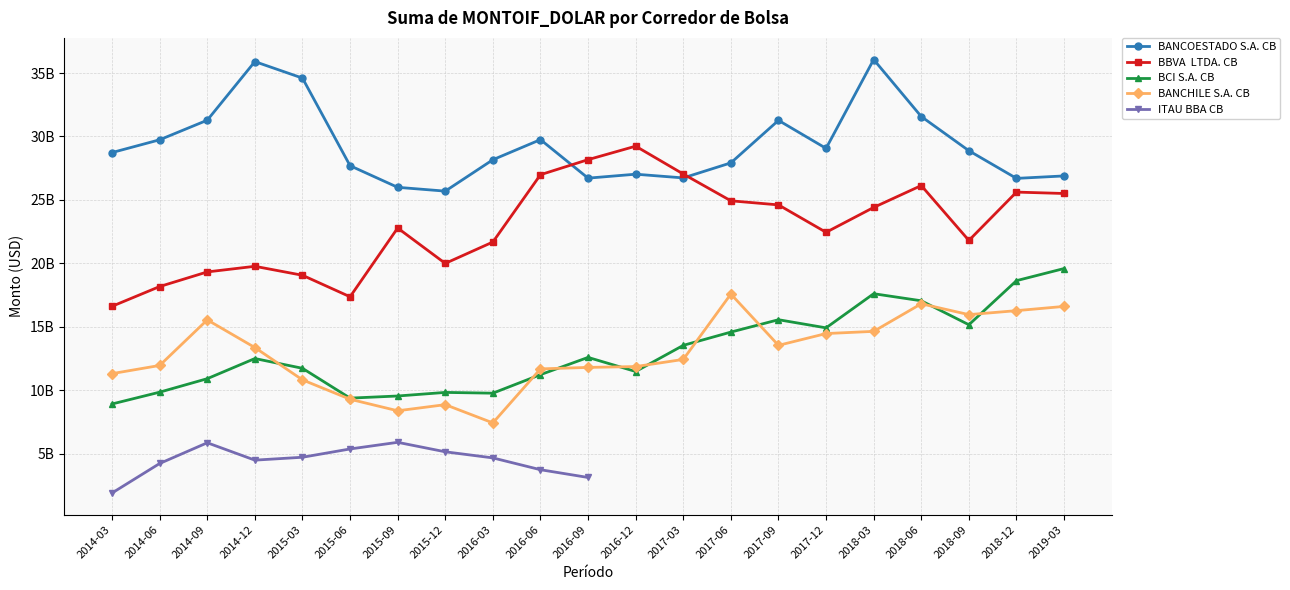

At which category is the sum across all series the highest?

2014-12